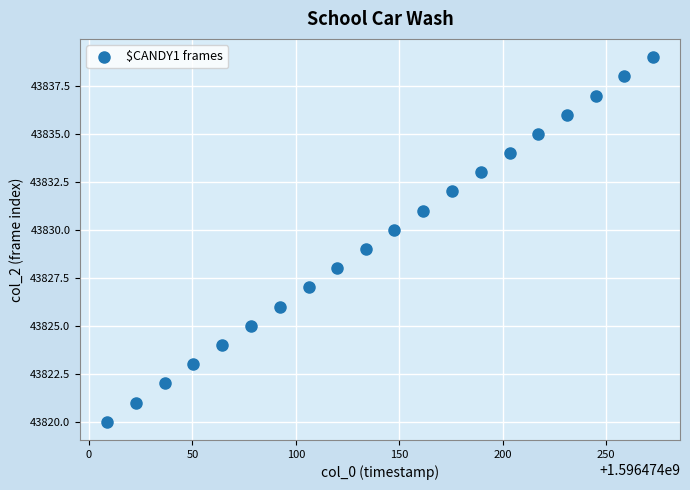

What is the range of Y values (max minus min)?

19